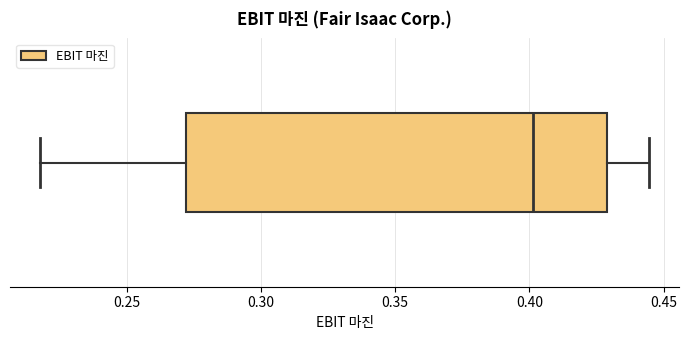

Transcribe this box plot: give where the median line is, the range the box spans, and where the two whiskers end, as read against the x-axis. The values are not printed on the chart, so give them approximately, as read against the axis.

median 0.400, box 0.270 to 0.430, whiskers 0.220 to 0.445